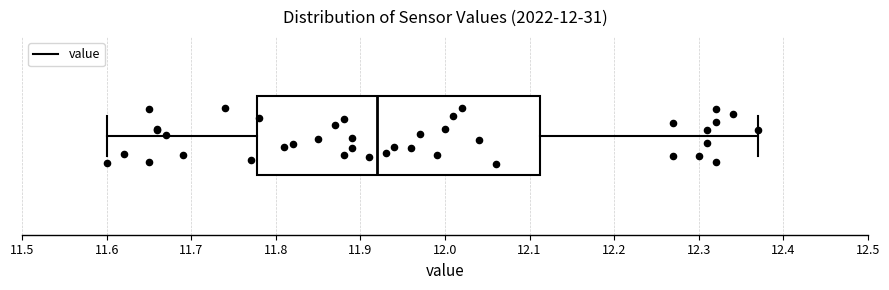

Read this box plot against the x-axis: the position of the median line, the range covered by the box, and the ends of both whiskers. The values are not printed on the chart, so give them approximately, as read against the axis.

median 11.92, box 11.78 to 12.11, whiskers 11.60 to 12.37